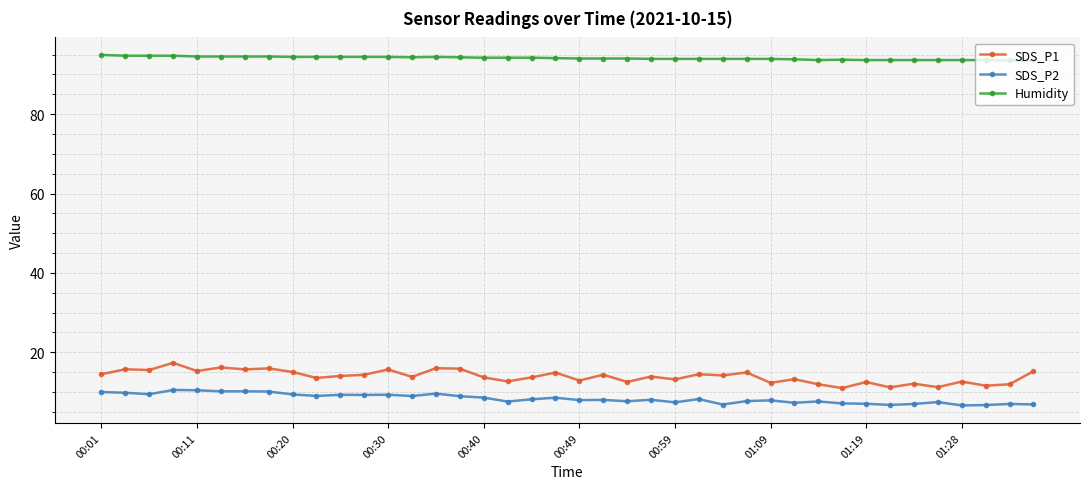

Does the chart display data point markers on the line(s)?

Yes